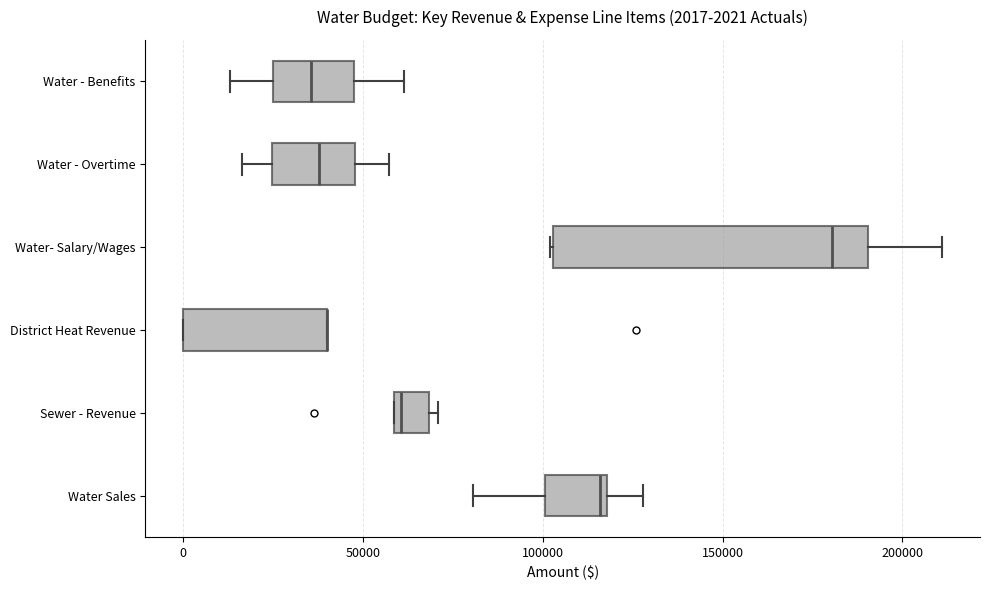

Comparing the boxes themselves (not the whiskers), which one is the widest?

Water- Salary/Wages